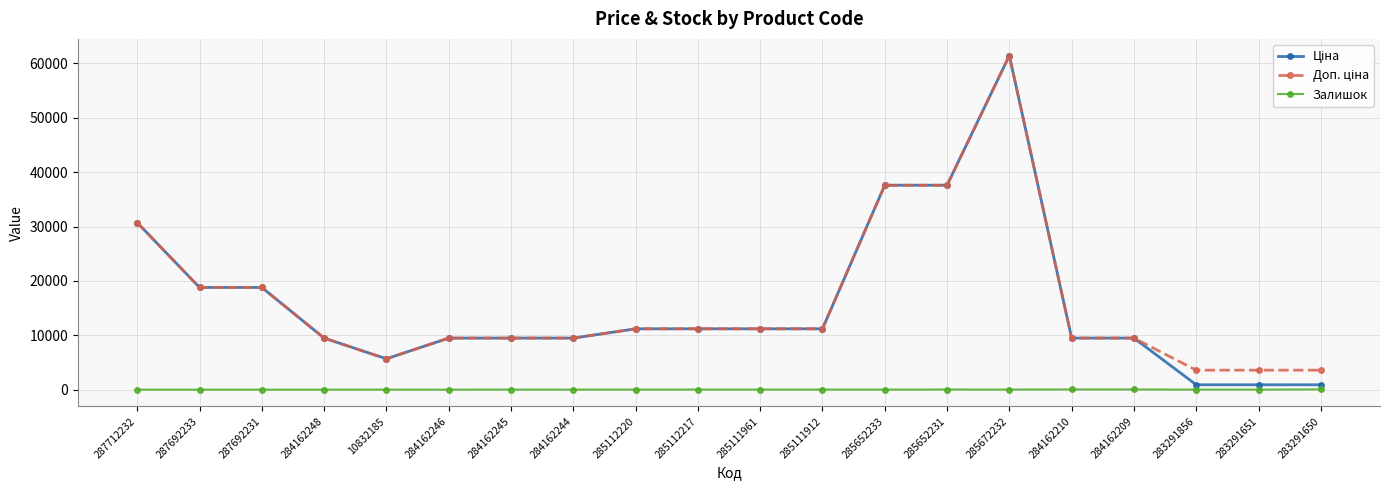

At which category is the sum across all series the highest?

285672232